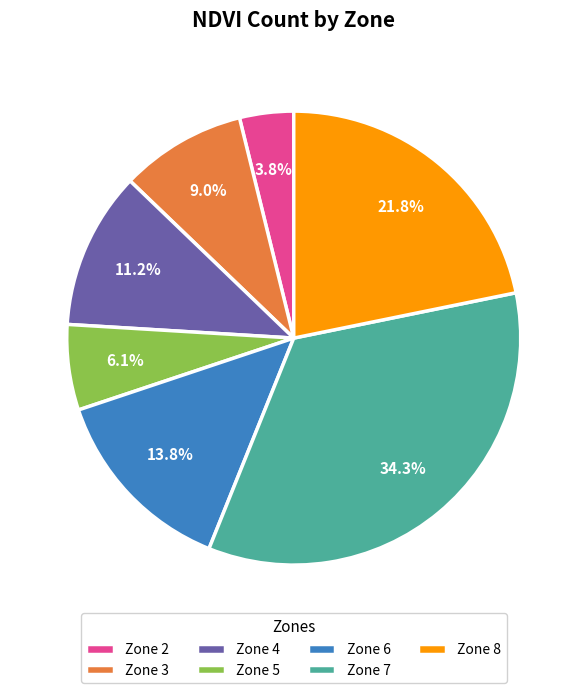

To the nearest percent, what is the average slice percentage?

14%